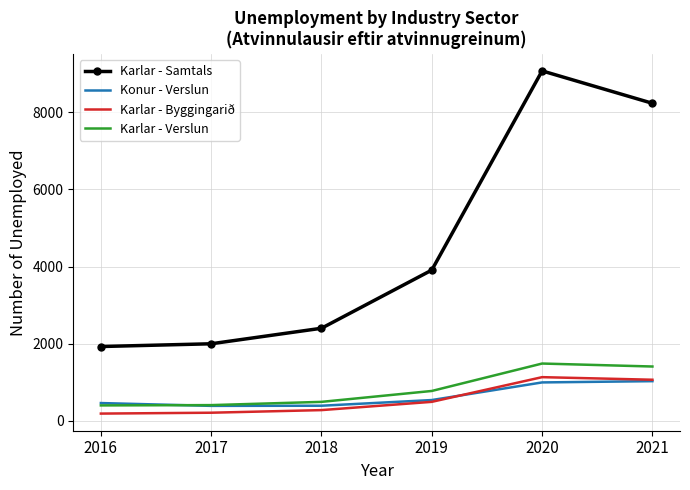

What is the minimum value shown in the chart?

184.8